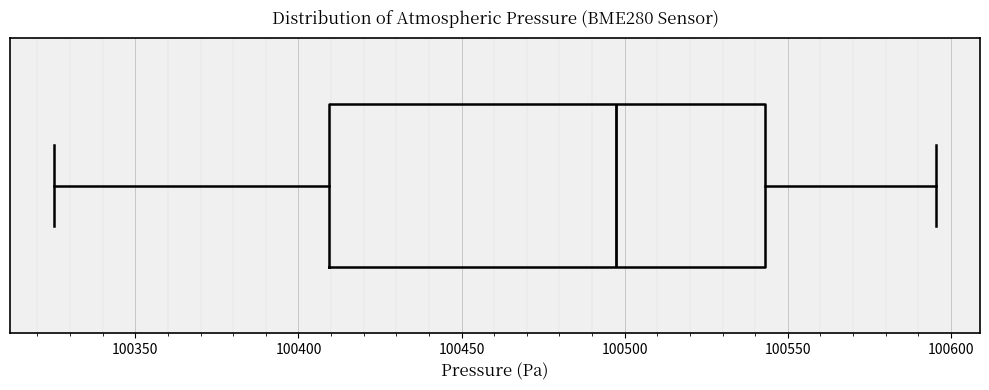

Transcribe this box plot: give where the median line is, the range the box spans, and where the two whiskers end, as read against the x-axis. The values are not printed on the chart, so give them approximately, as read against the axis.

median 100495, box 100410 to 100545, whiskers 100325 to 100595